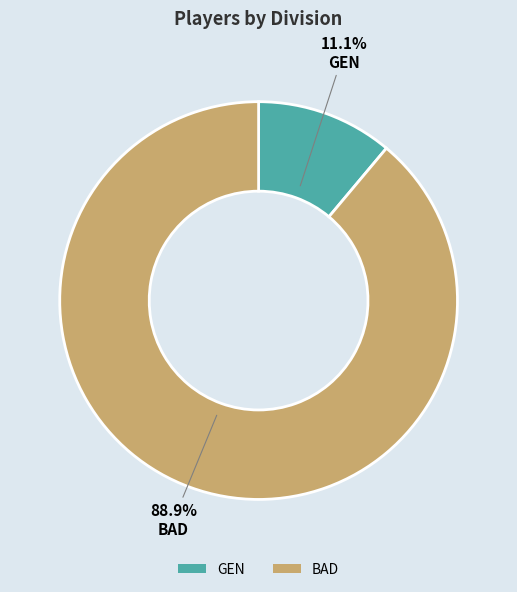

Which category has the biggest portion of the pie?

BAD